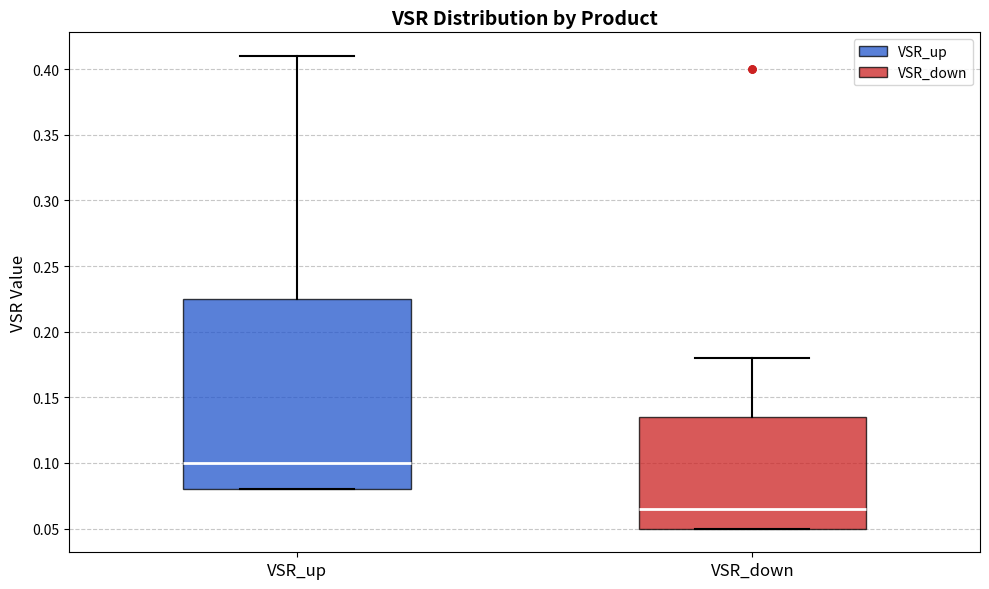

Where does the upper whisker of the box for VSR_down end on the y-axis? The values are not printed on the chart, so give them approximately, as read against the axis.

0.180